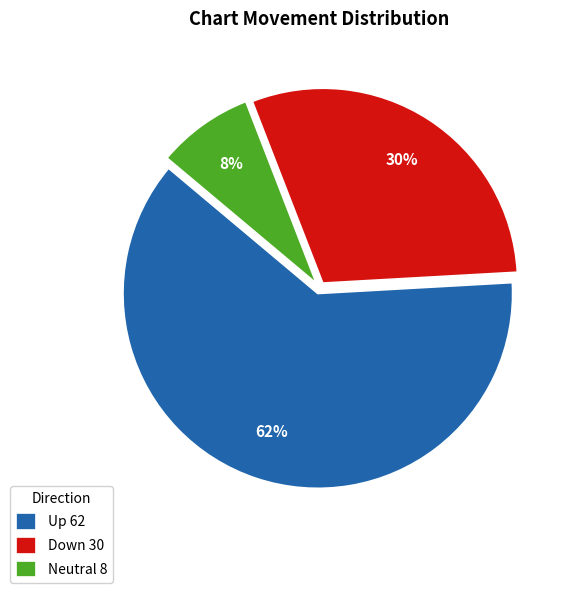

How many segments does this pie chart have?

3